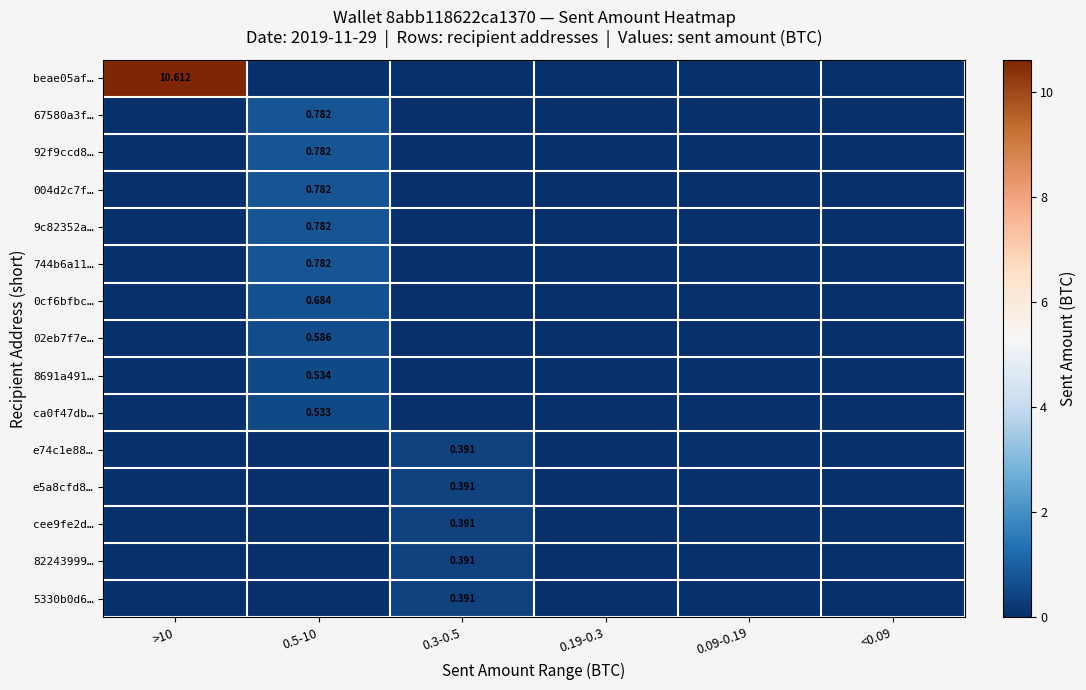

True or false: 8691a491… has a value of 0.0 at 0.19-0.3.

True